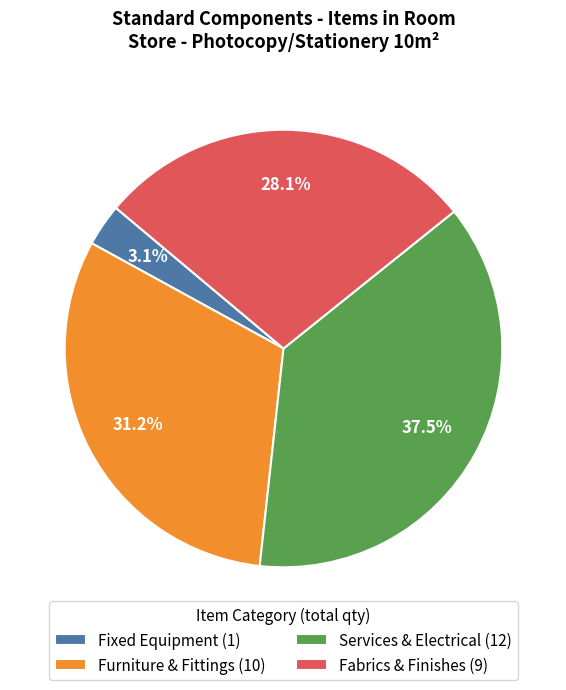

Combined, do Services & Electrical (12) and Fabrics & Finishes (9) account for over 50%?

Yes